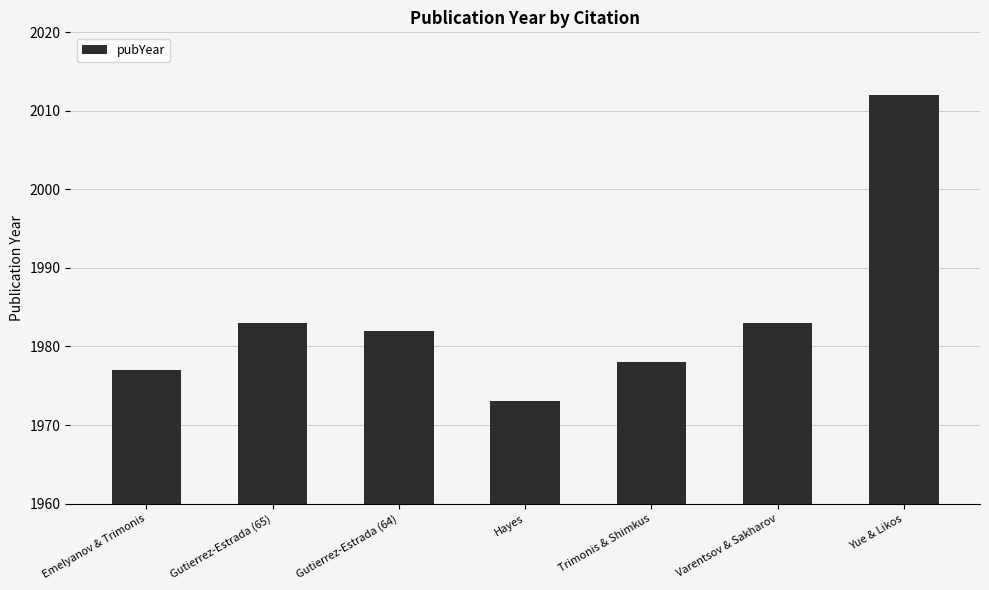

Approximately how many times larger is the value at Hayes compared to Gutierrez-Estrada (64)?

1.0